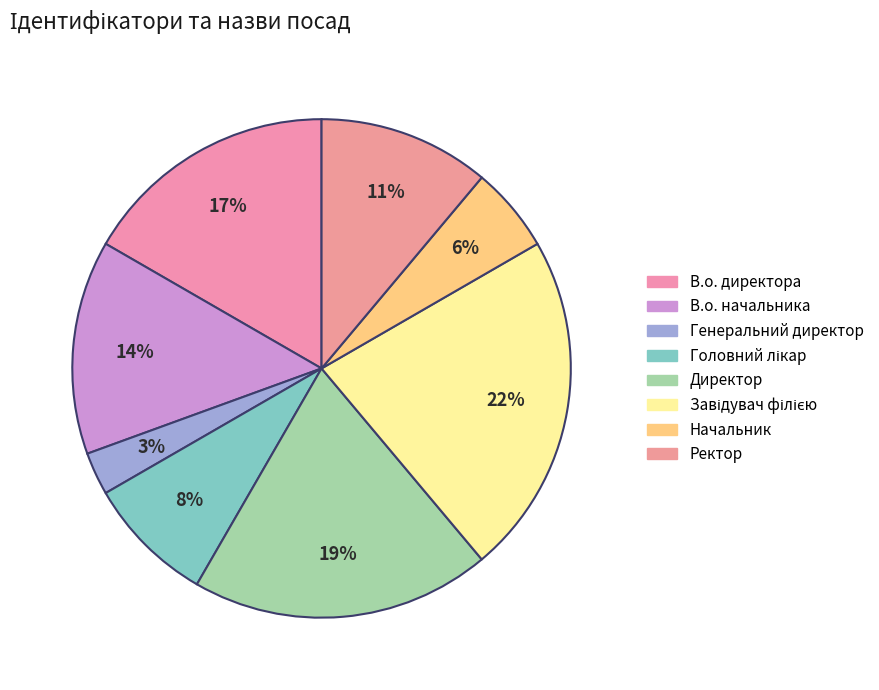

What percentage do Начальник and В.о. директора together represent?

22.2%